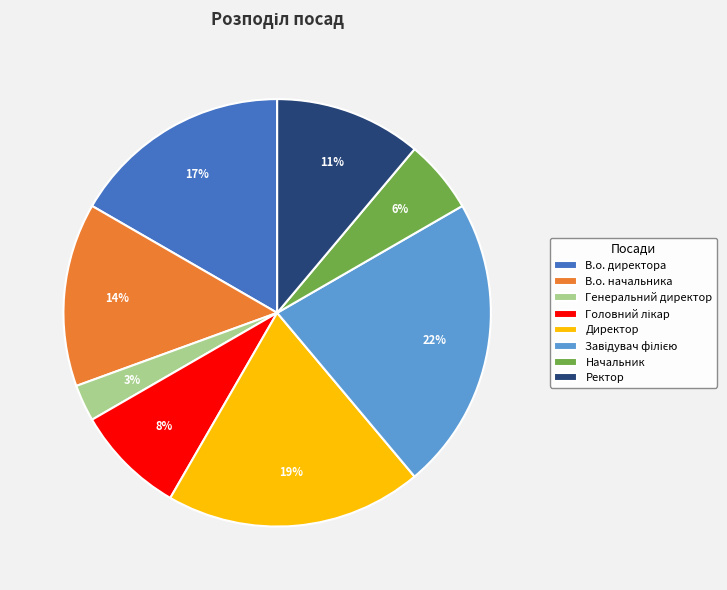

Is Генеральний директор the majority of the pie?

No